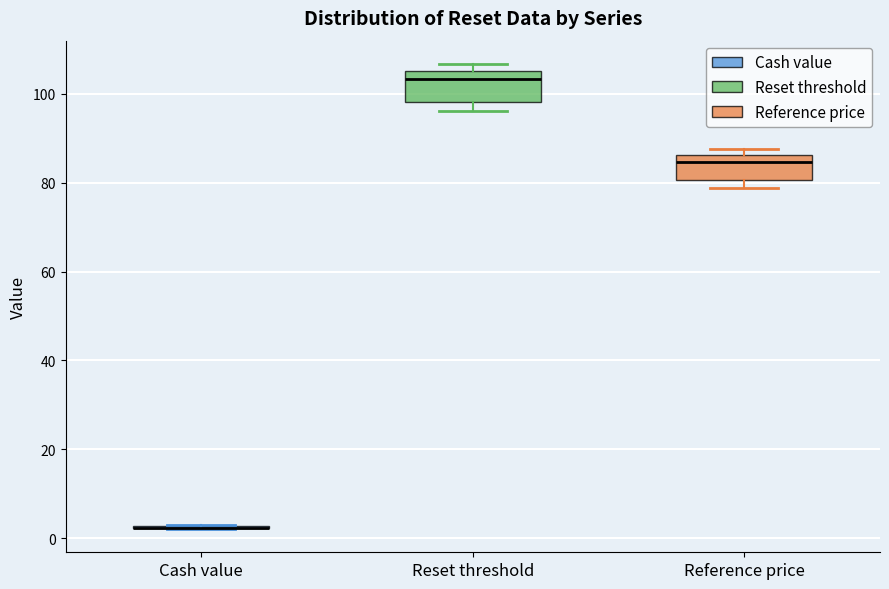

Reading left to right, transcribe this box plot: for each box, give where its median line is, the range the box spans, and where its two whiskers end, as read against the y-axis. The values are not printed on the chart, so give them approximately, as read against the axis.

Cash value: box collapsed to a line at 2, whiskers 2 to 2
Reset threshold: median 104, box 98 to 106, whiskers 96 to 106 (just above the box's upper edge)
Reference price: median 84, box 80 to 86, whiskers 78 to 88